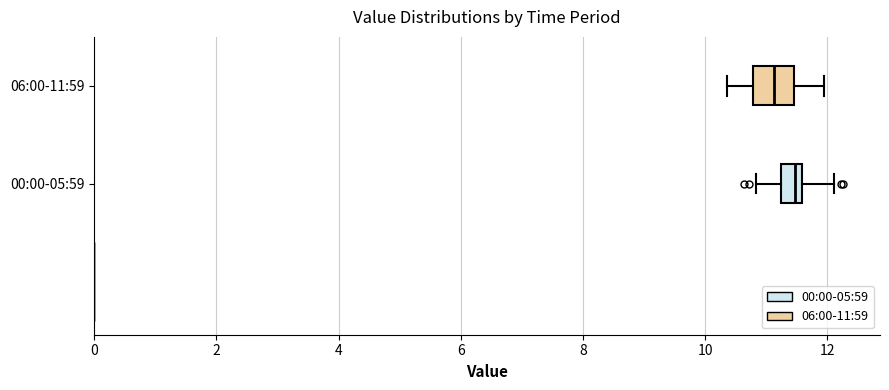

Reading bottom to top, transcribe this box plot: for each box, give where its median line is, the range the box spans, and where its two whiskers end, as read against the x-axis. The values are not printed on the chart, so give them approximately, as read against the axis.

00:00-05:59: median 11.4, box 11.2 to 11.6, whiskers 10.8 to 12.2
06:00-11:59: median 11.2, box 10.8 to 11.4, whiskers 10.4 to 12.0